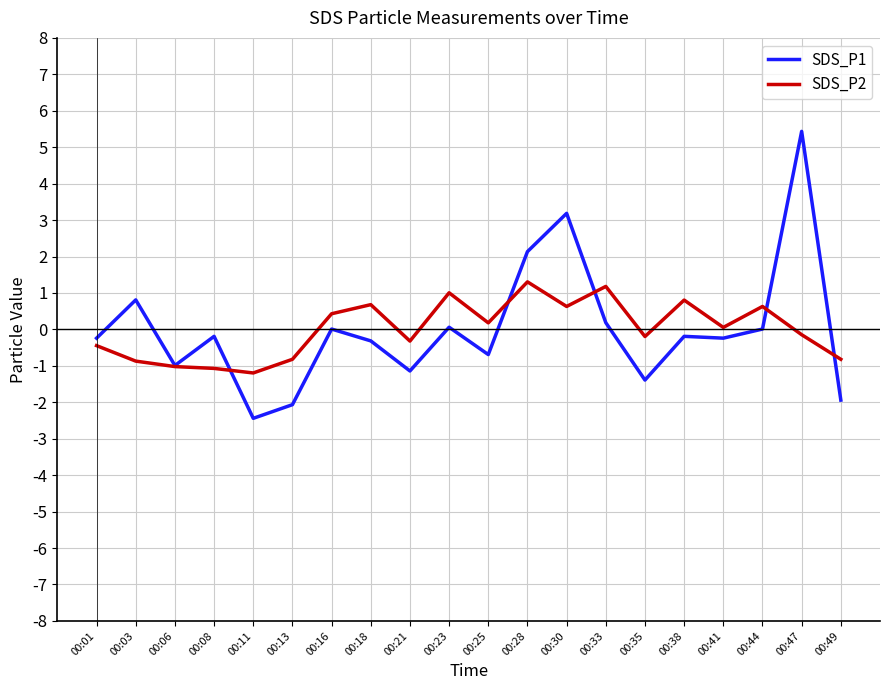

What is the greatest value displayed?

5.4